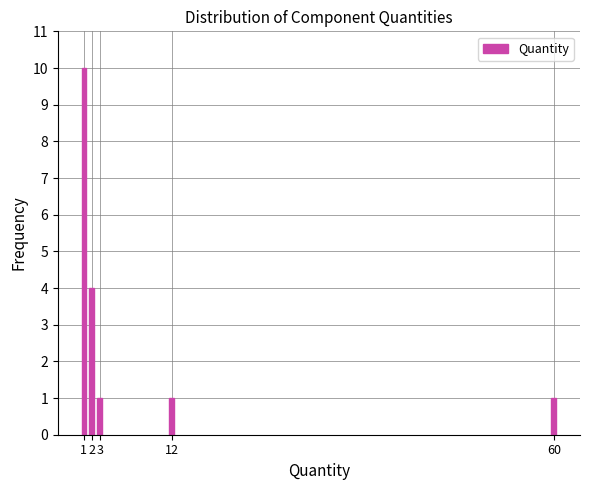

Reading left to right, what are all the values shown in this chart?

1=10	2=4	3=1	12=1	60=1